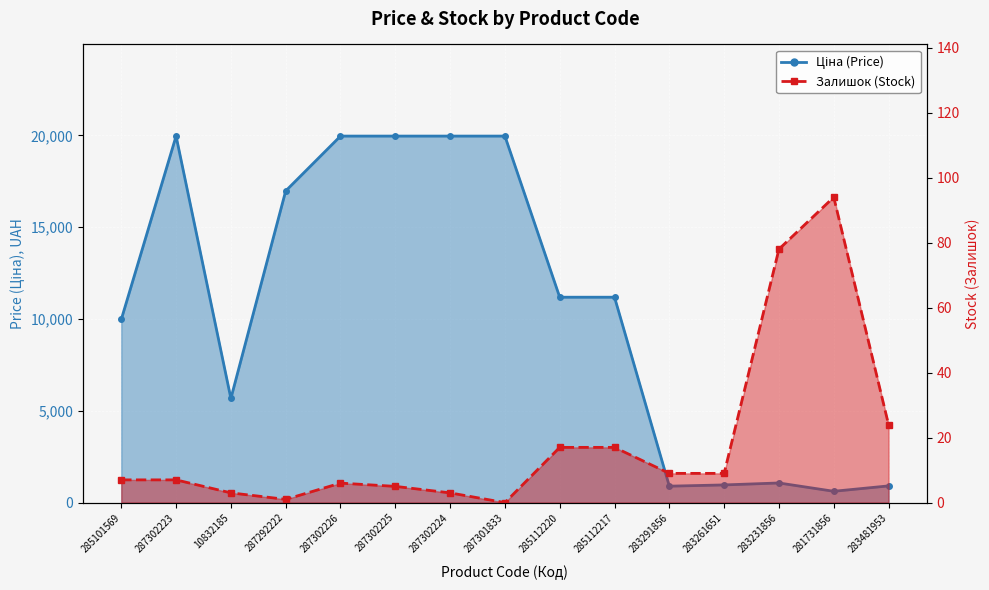

What are all the series names shown in the legend?

Ціна, Залишок